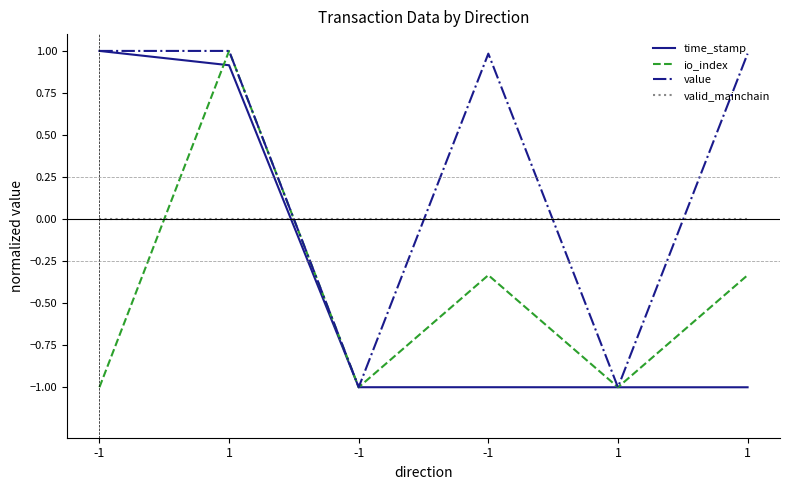

How many intersections are there between time_stamp and io_index?

3